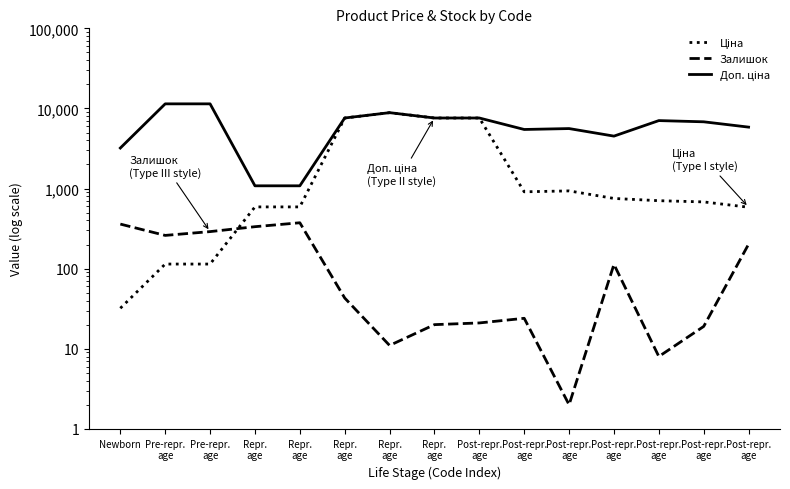

What is the highest value of the Доп. ціна series?

11410.0